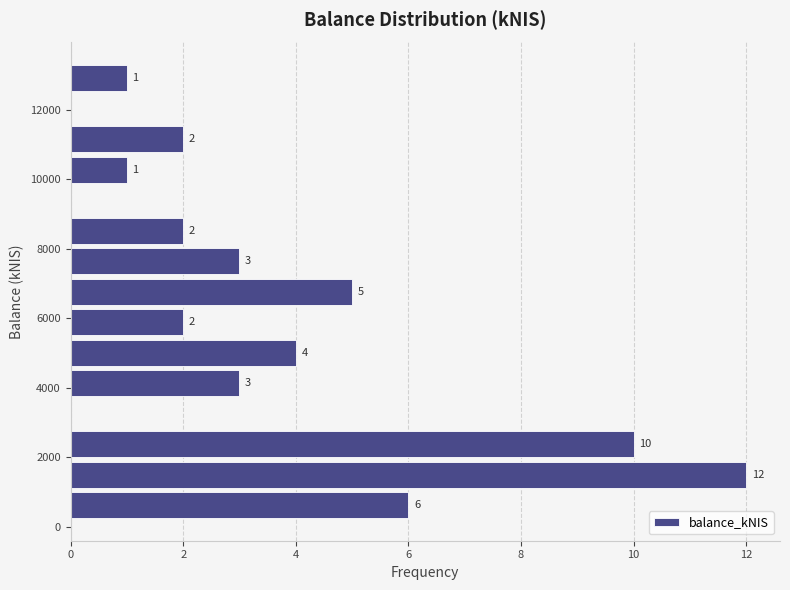

Which range on the y-axis has the longest bar?

1000 to 2000